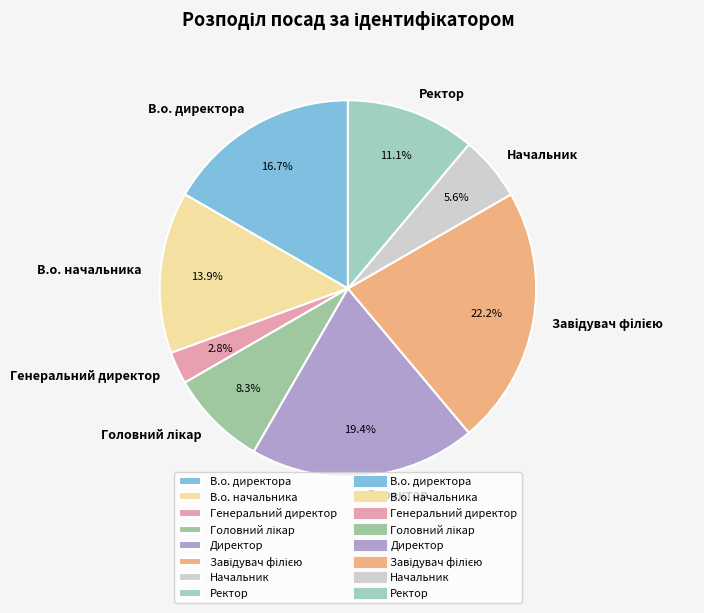

Combined, what portion of the pie is В.о. начальника and Генеральний директор?

16.7%